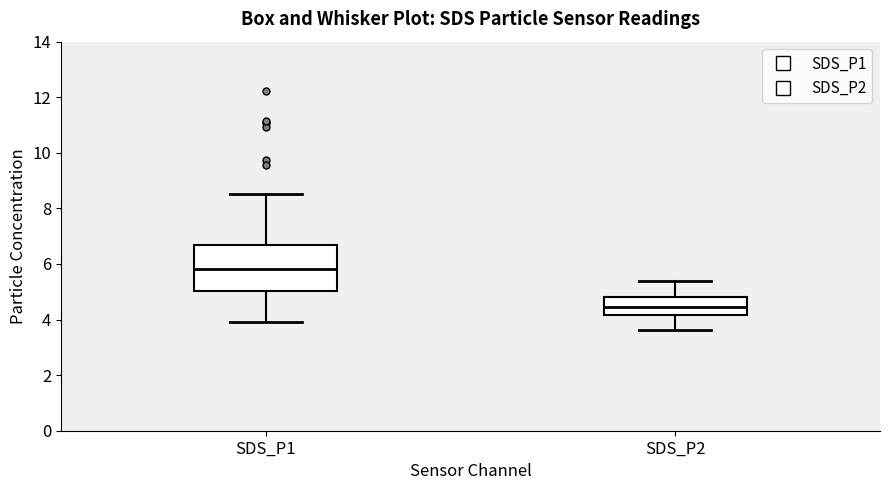

Where does the median line of the box for SDS_P1 sit on the y-axis? The values are not printed on the chart, so give them approximately, as read against the axis.

5.8